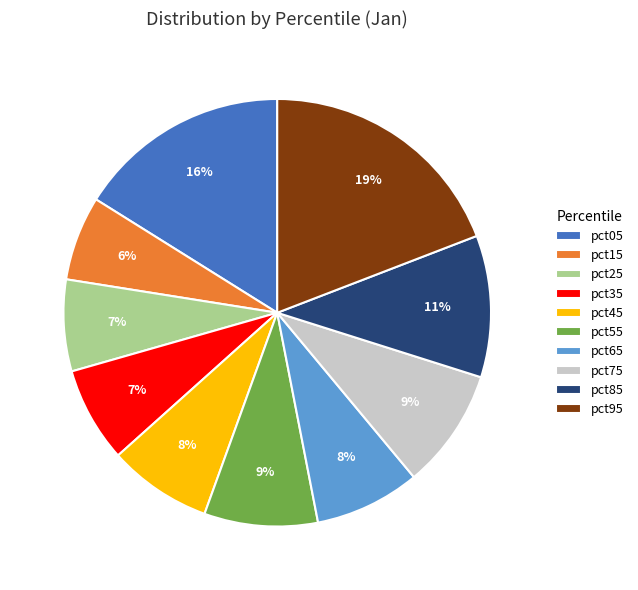

Approximately how many times larger is the value at pct25 compared to pct05?

0.4